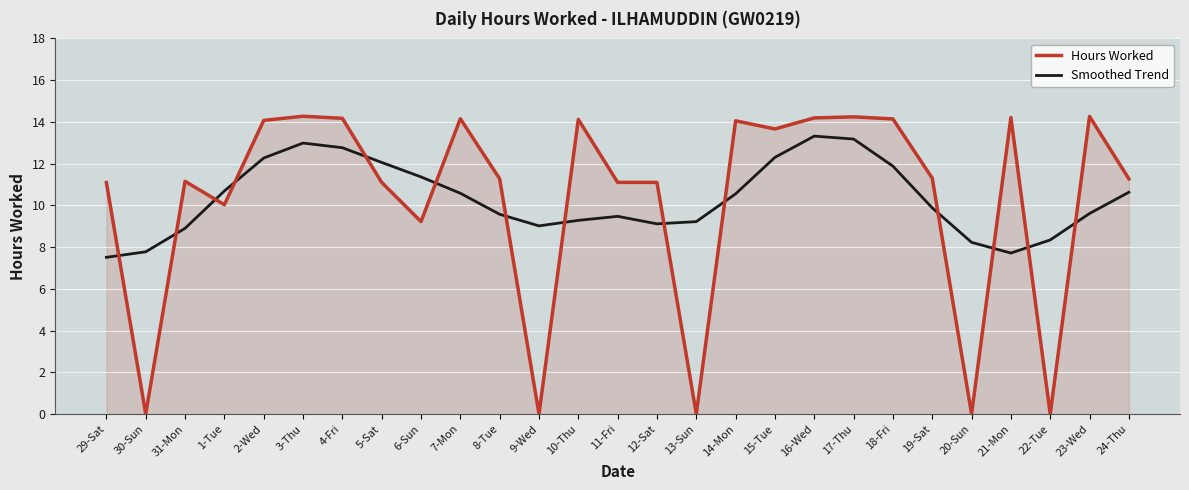

Which series has the widest spread of values?

Hours Worked